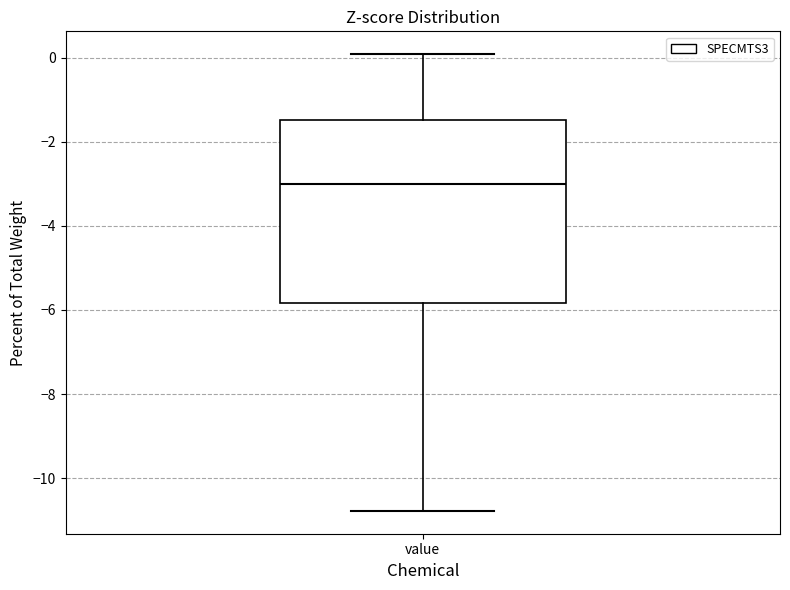

Read this box plot against the y-axis: the position of the median line, the range covered by the box, and the ends of both whiskers. The values are not printed on the chart, so give them approximately, as read against the axis.

median -3.0, box -5.8 to -1.4, whiskers -10.8 to 0.0